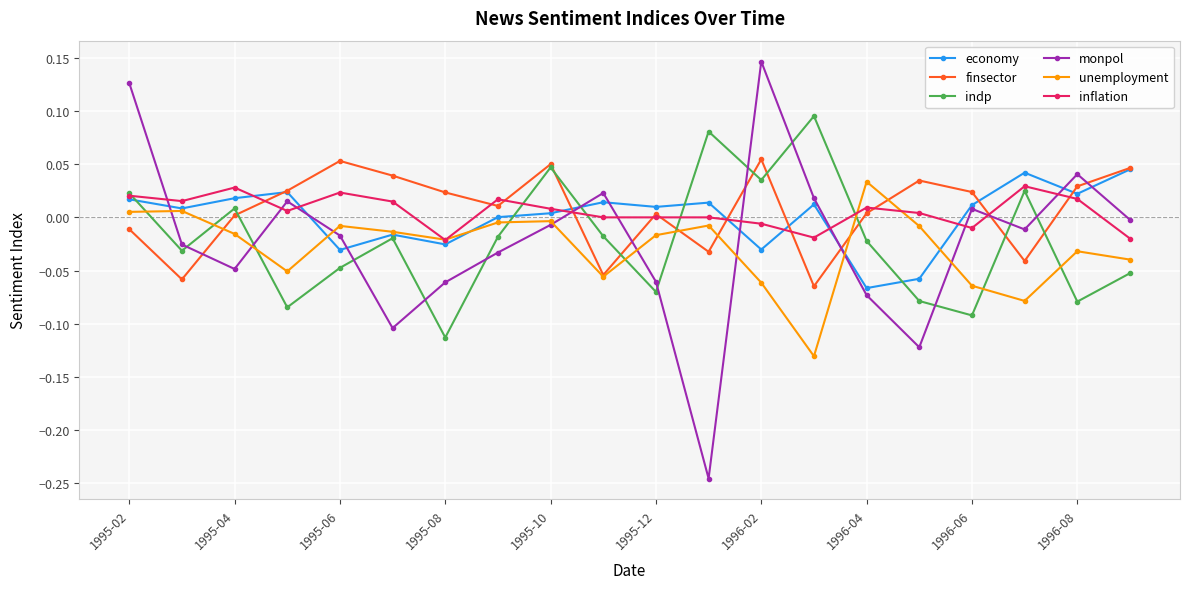

In finsector, how many points are higher than both neighbors (excluding endpoints)?

5